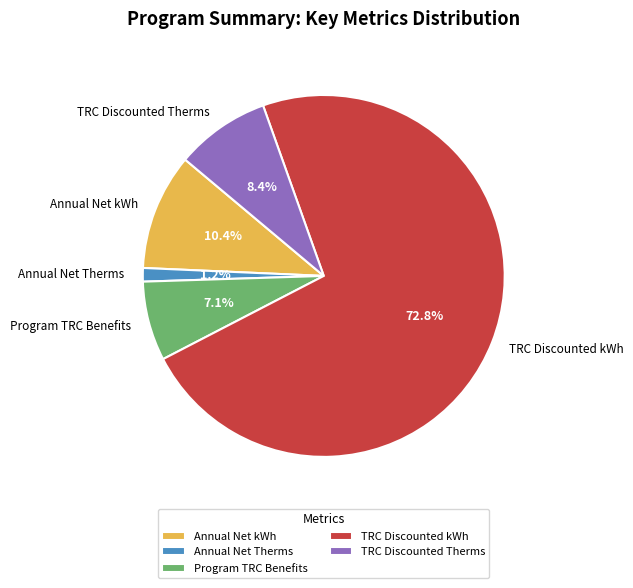

To the nearest percent, what is the combined percentage of Annual Net Therms and TRC Discounted kWh?

74%